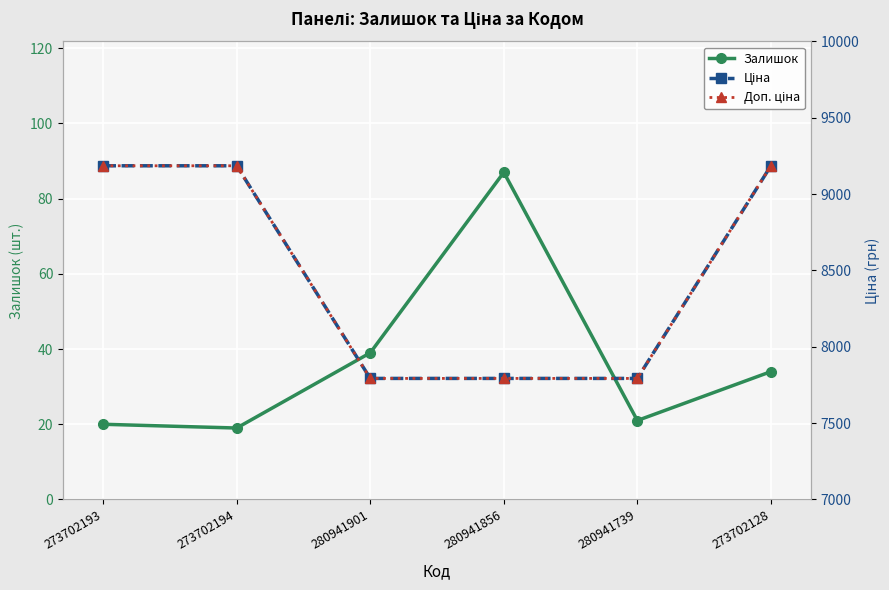

Rank the series at 280941901 from highest to lowest value.

Ціна, Доп. ціна, Залишок